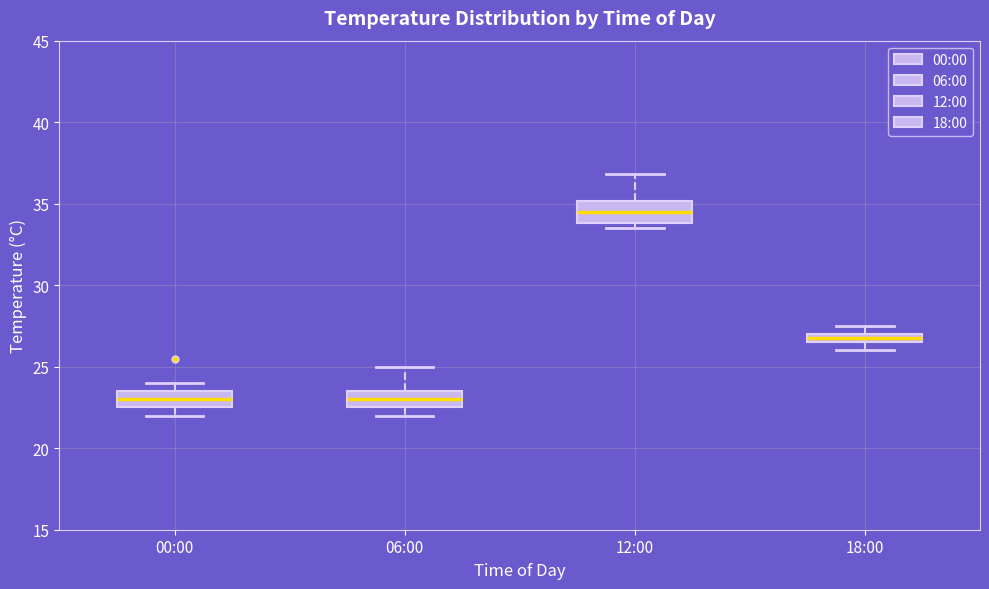

Which box has the highest median line?

12:00